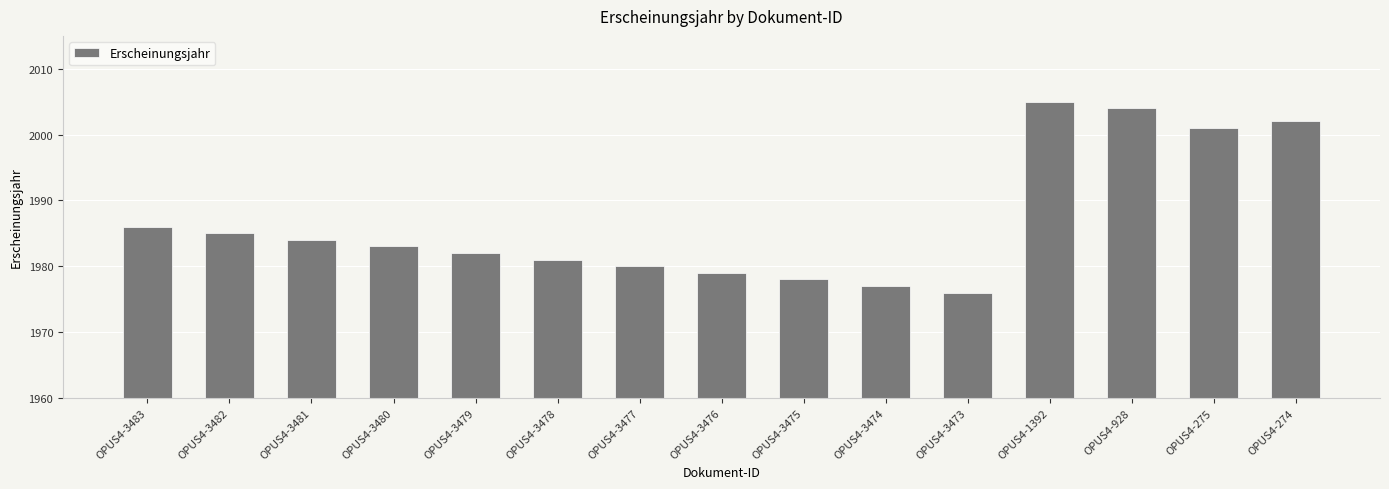

What is the average value?

1987